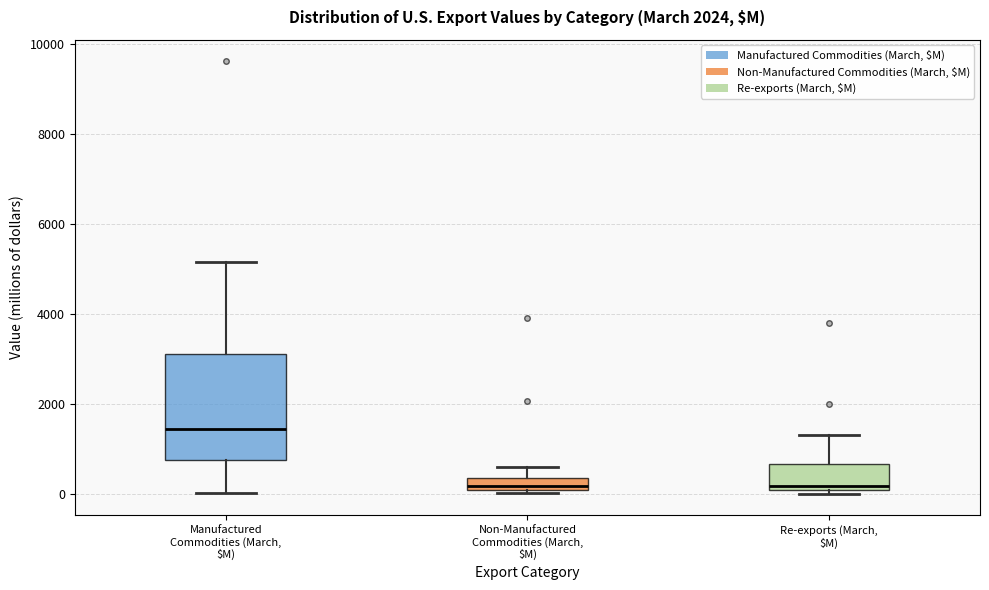

Where is the upper edge of the box for Manufactured Commodities (March, $M) on the y-axis? The values are not printed on the chart, so give them approximately, as read against the axis.

3200